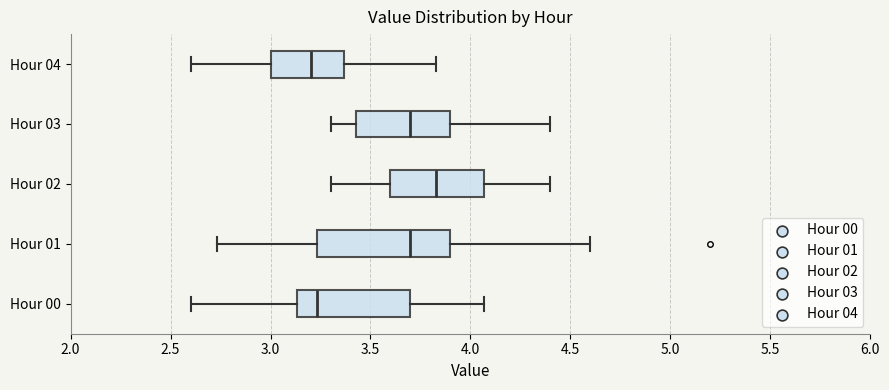

Which box has the furthest to the right median line?

Hour 02